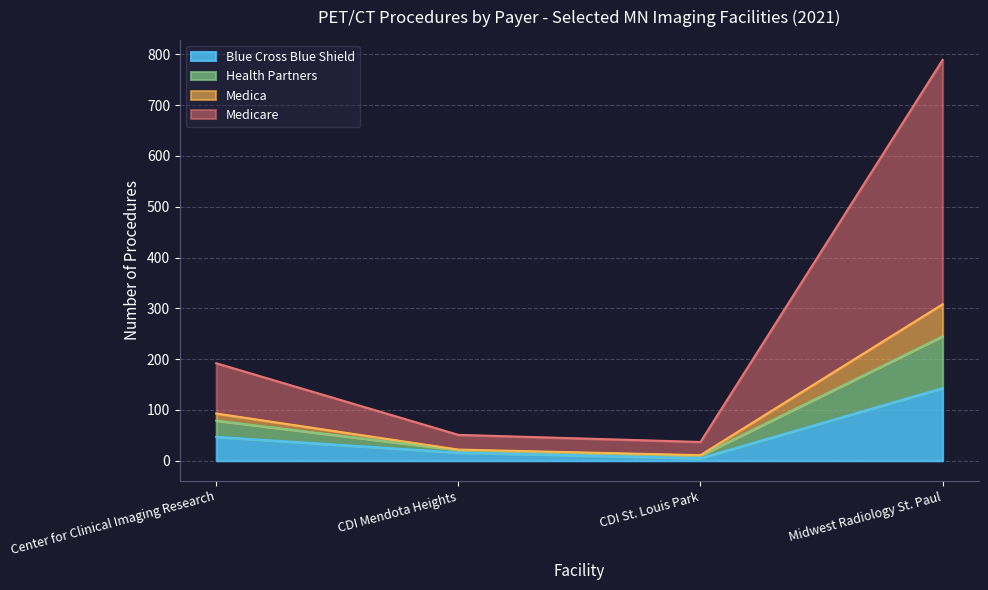

At which category is the sum across all series the highest?

Midwest Radiology St. Paul